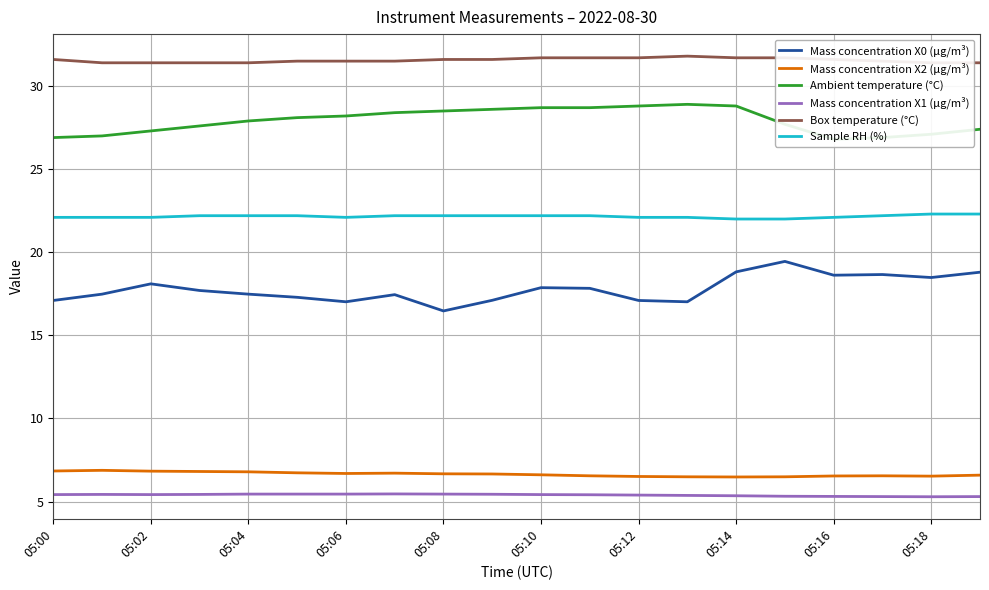

True or false: Mass concentration X1 (μg/m³) and Box temperature (°C) intersect in this chart.

False